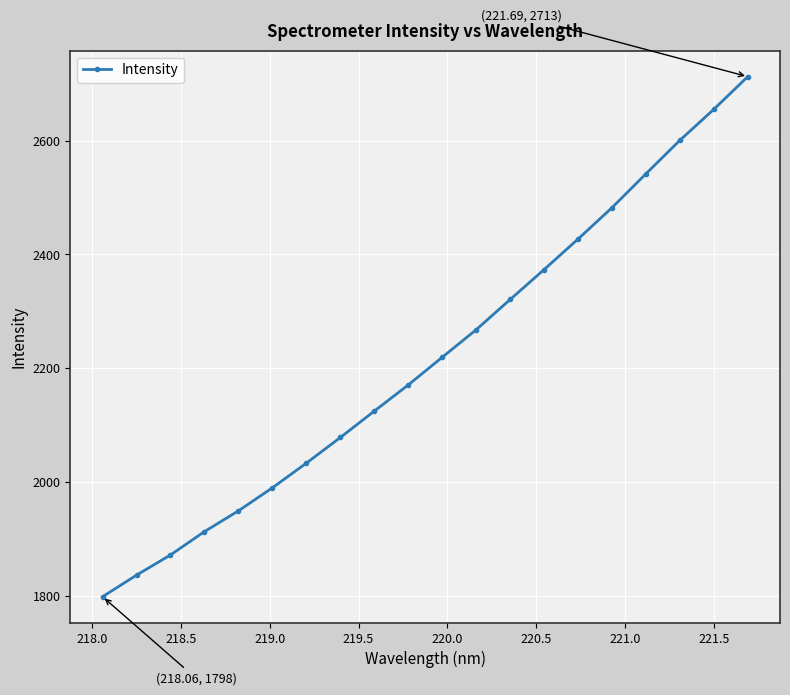

True or false: the data has more than 1 interior local peaks.

False